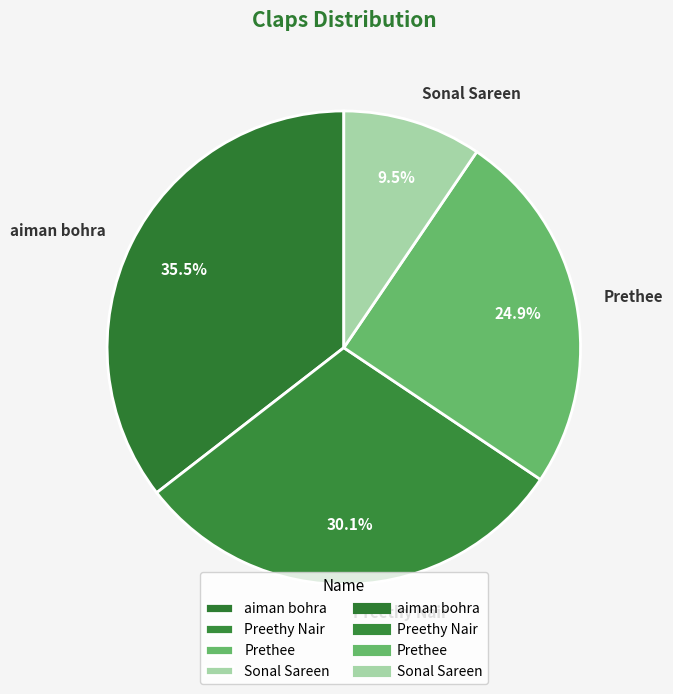

Rank the categories by value from lowest to highest.

Sonal Sareen, Prethee, Preethy Nair, aiman bohra